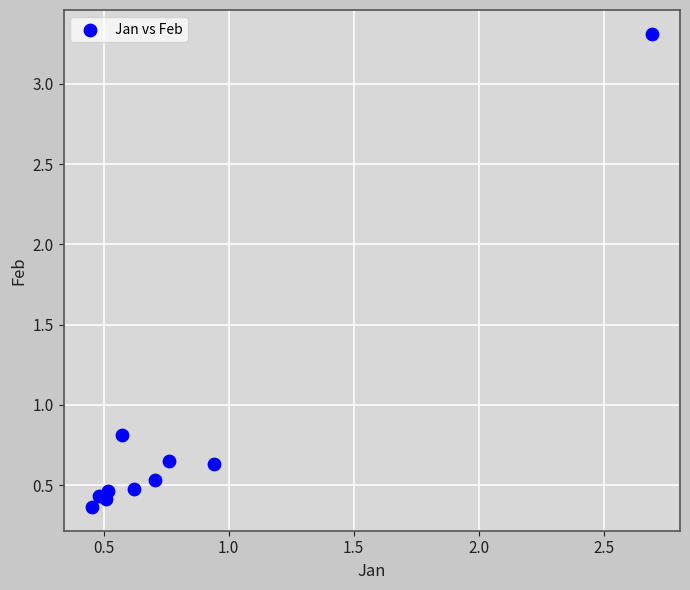

What is the average X value?

0.8